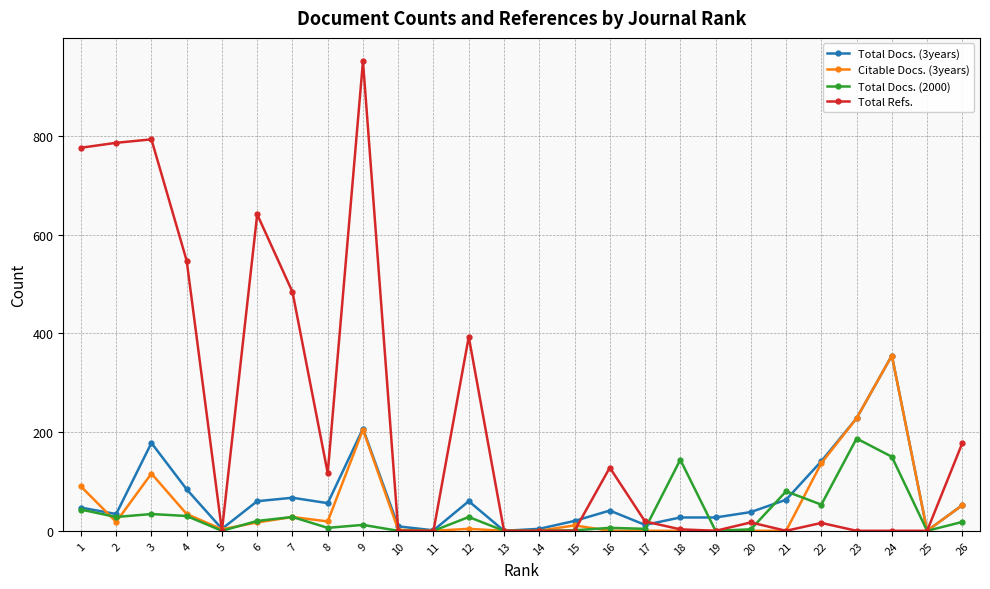

Is the value of Total Docs. (3years) at 7 greater than the value of Citable Docs. (3years) at 3?

No